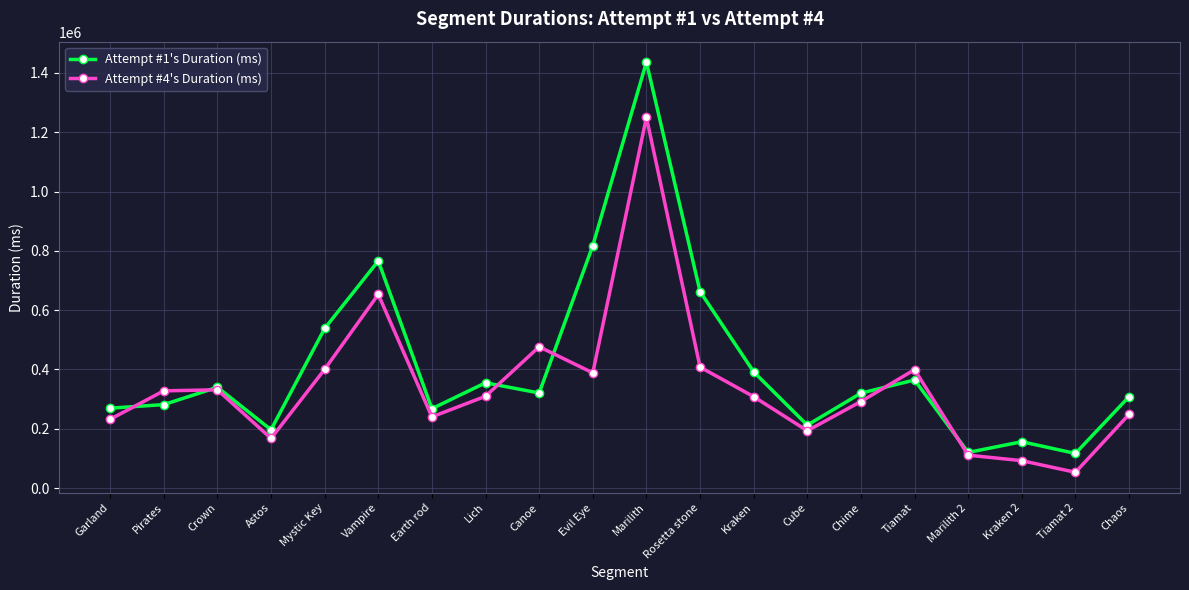

What is the value of the Attempt #1's Duration (ms) point at the 10th from the left?

817634